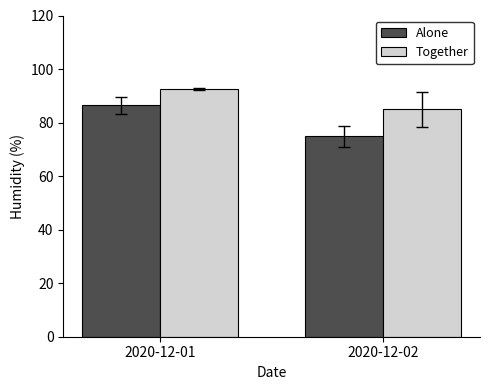

Where is Together nearest to the value 88?

2020-12-02